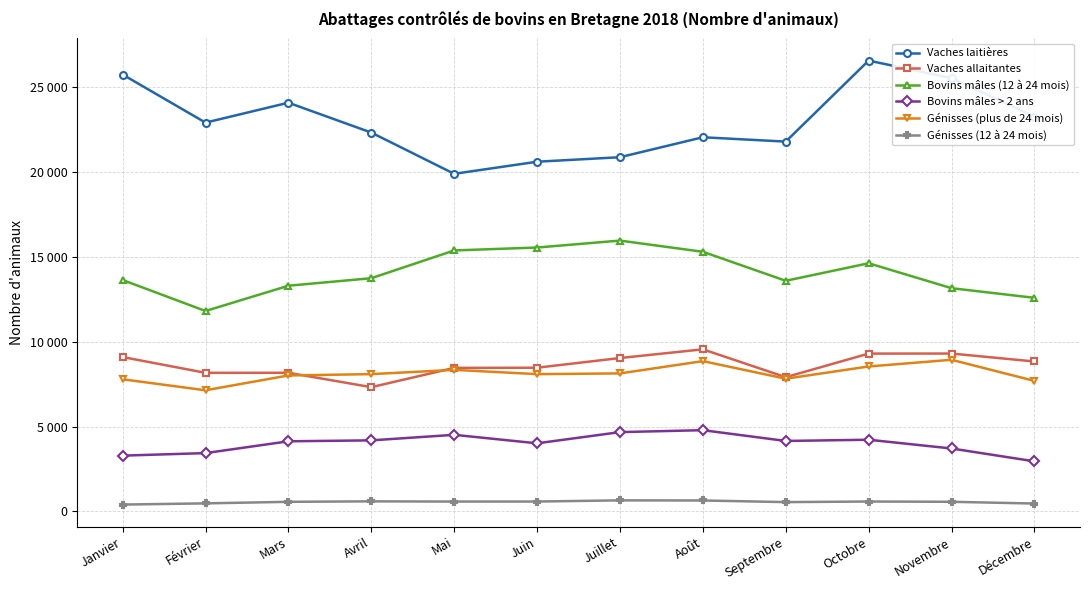

Which category has the lowest value across all series?

Janvier